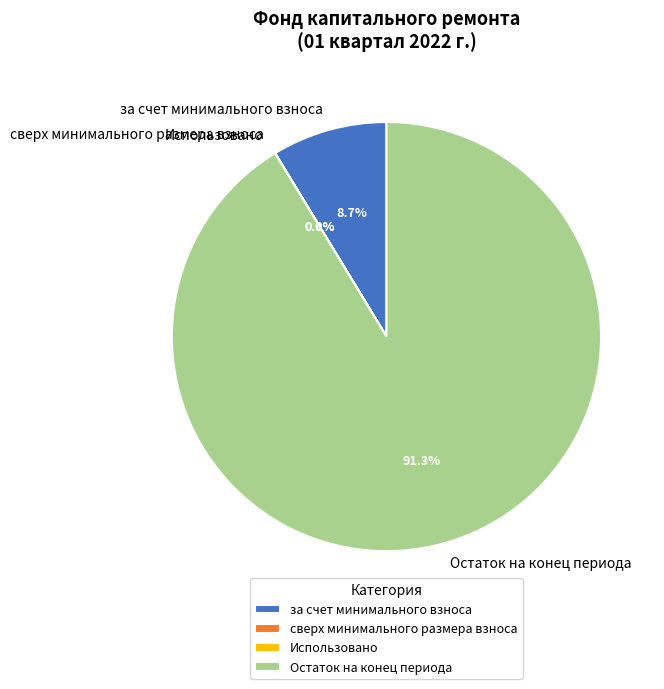

How much of the chart is everything except Остаток на конец периода?

8.7%